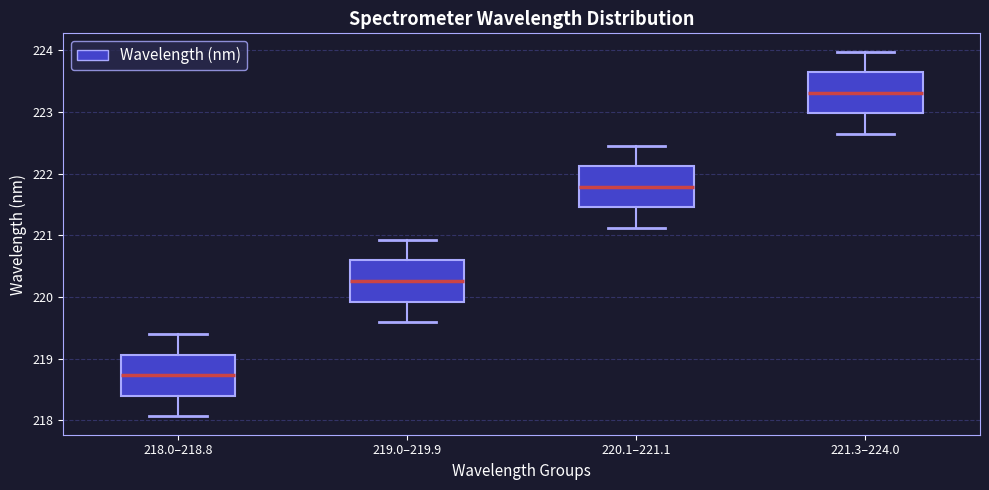

Which box's median line is the highest?

221.3–224.0